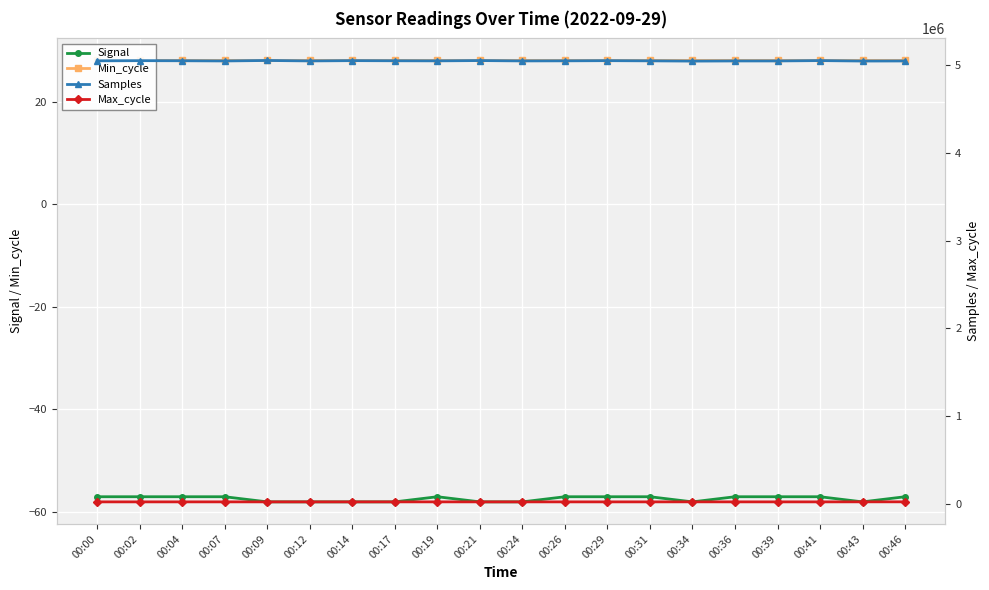

True or false: Signal has more than 1 points higher than both neighbors.

False